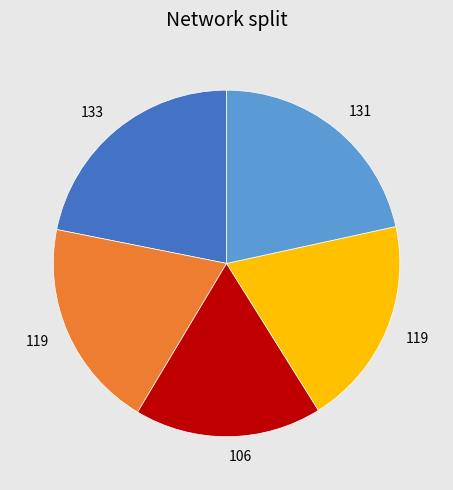

Is there any slice that represents more than half of the pie?

No